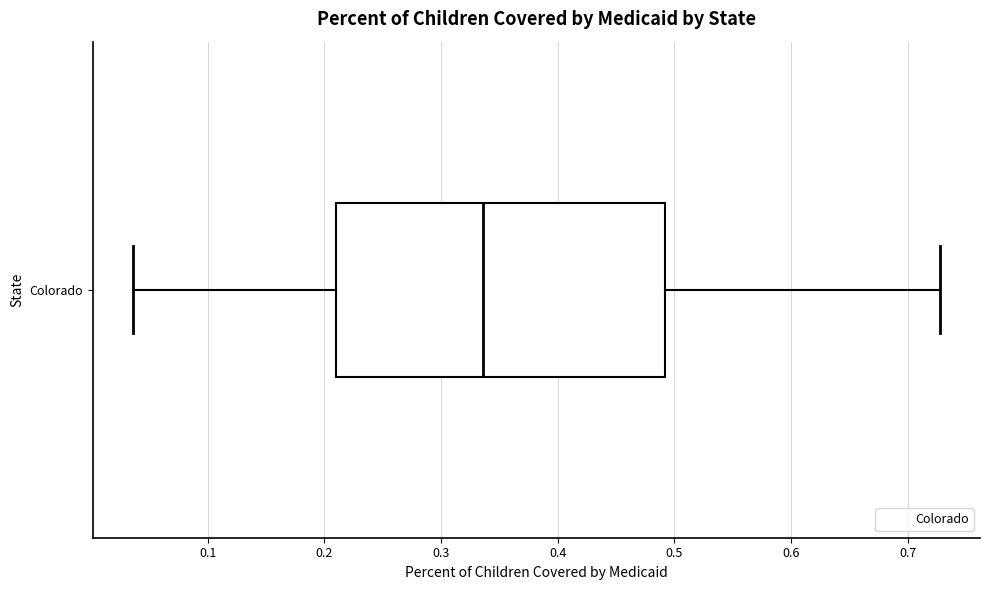

Where is the left edge of the box for Colorado on the x-axis? The values are not printed on the chart, so give them approximately, as read against the axis.

0.21